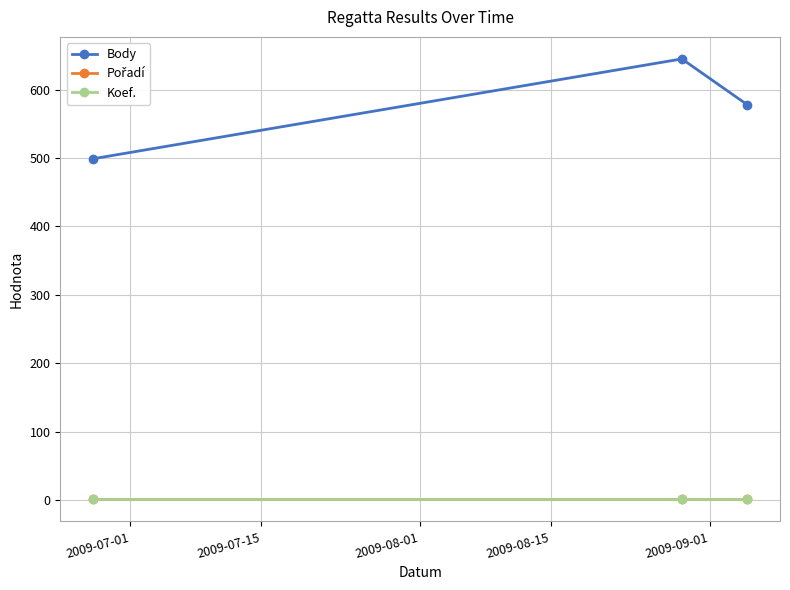

What is the maximum value shown in the chart?

645